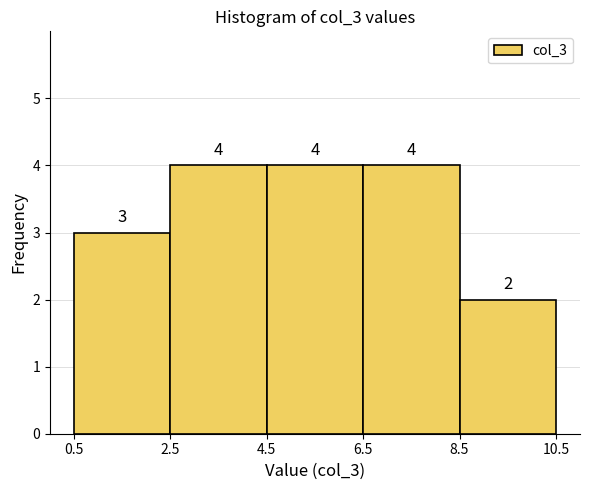

What is the height of the bar covering 0.5 to 2.5 on the x-axis?

3